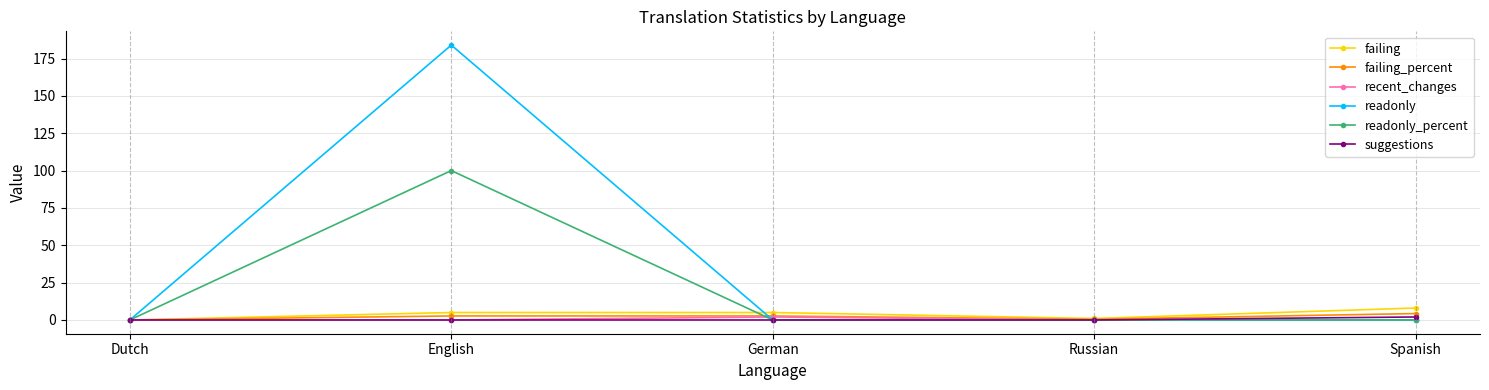

What is the difference between the highest and lowest values at Russian?

1.0